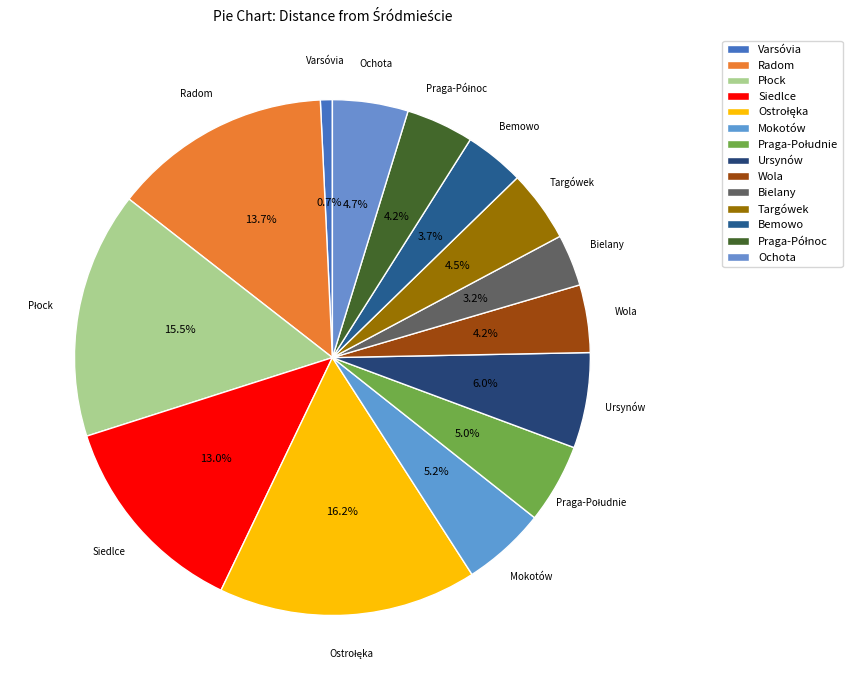

Does Mokotów represent more than half of the total?

No